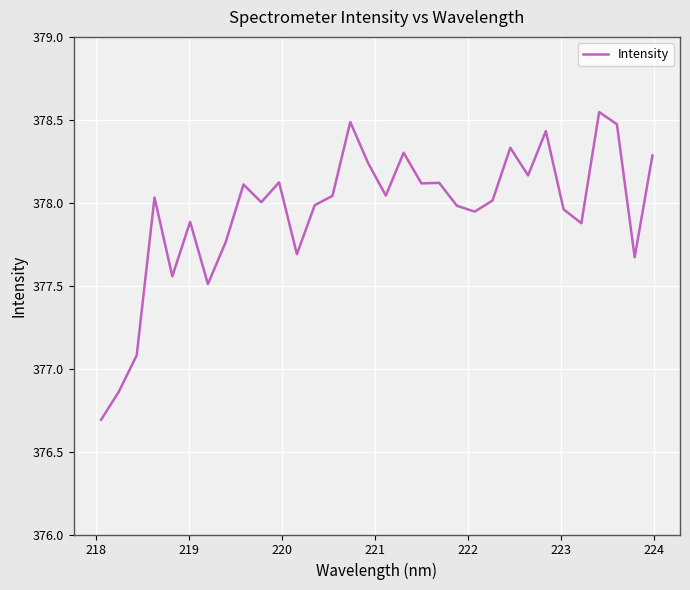

True or false: the data has more than 1 interior local peaks.

True